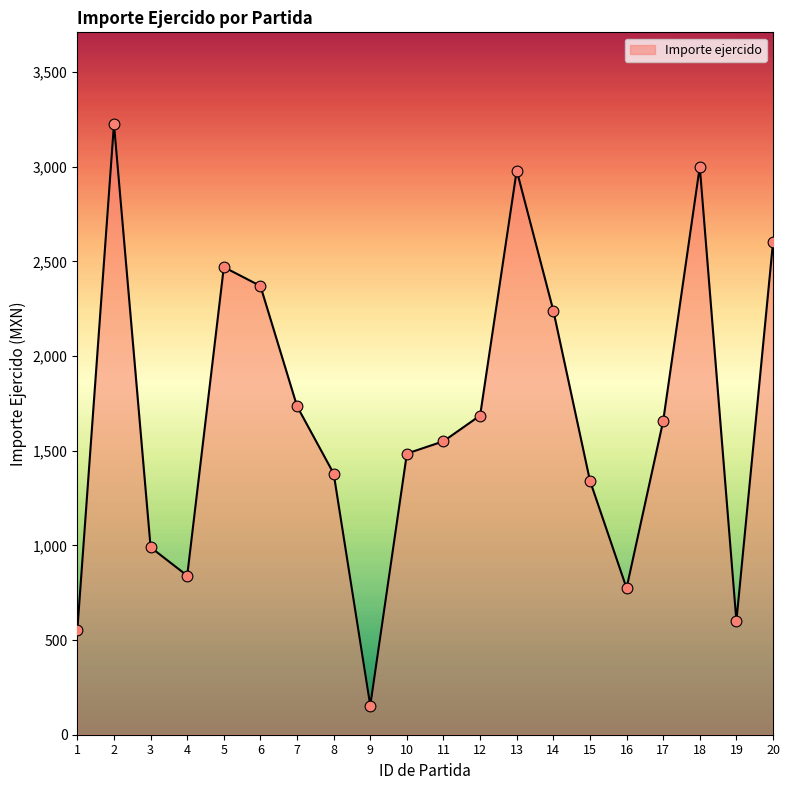

Approximately how many times larger is the value at 12 compared to 18?

0.6